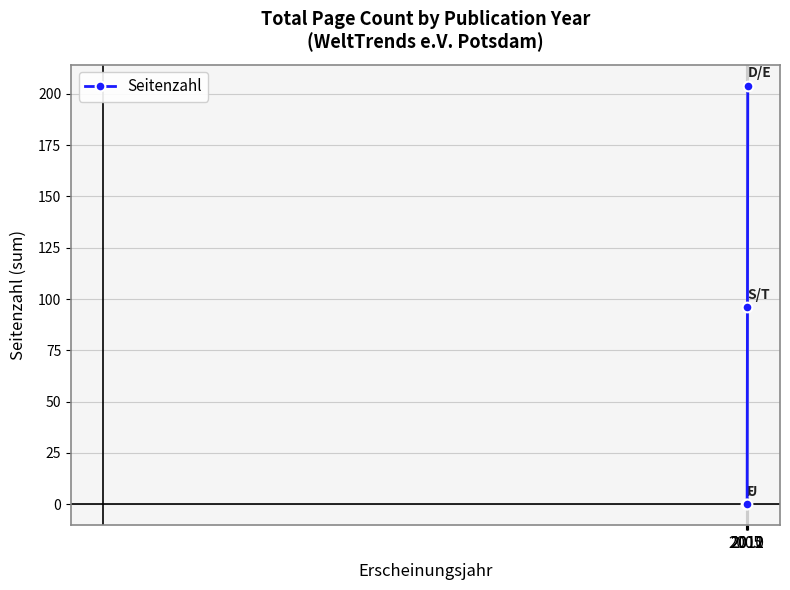

True or false: the data shows 0 at 2005.

True